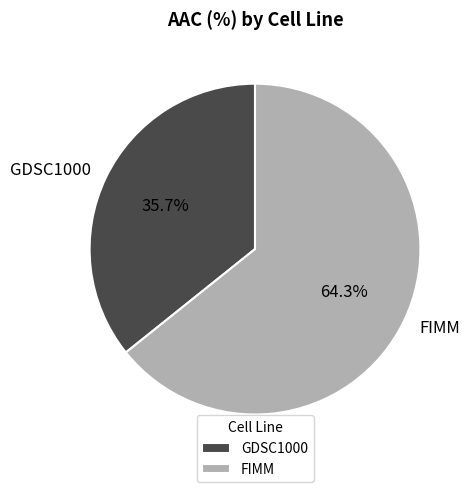

Count the number of slices in the pie.

2